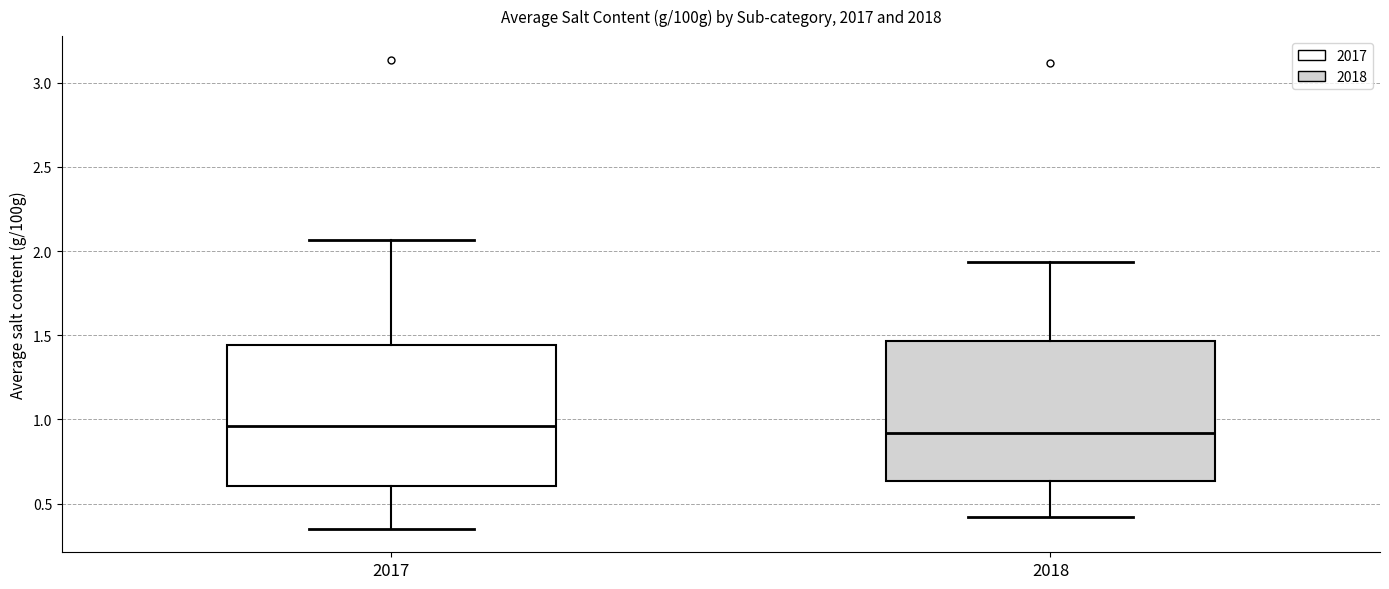

Where does the upper whisker of the box at x = 2017 end on the y-axis? The values are not printed on the chart, so give them approximately, as read against the axis.

2.05